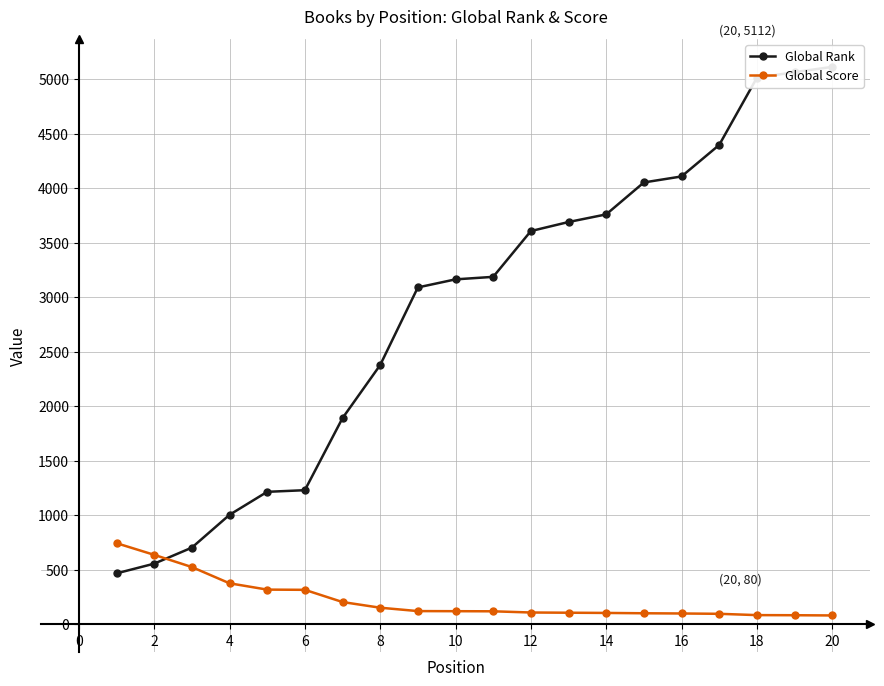

What is the maximum value shown in the chart?

5112